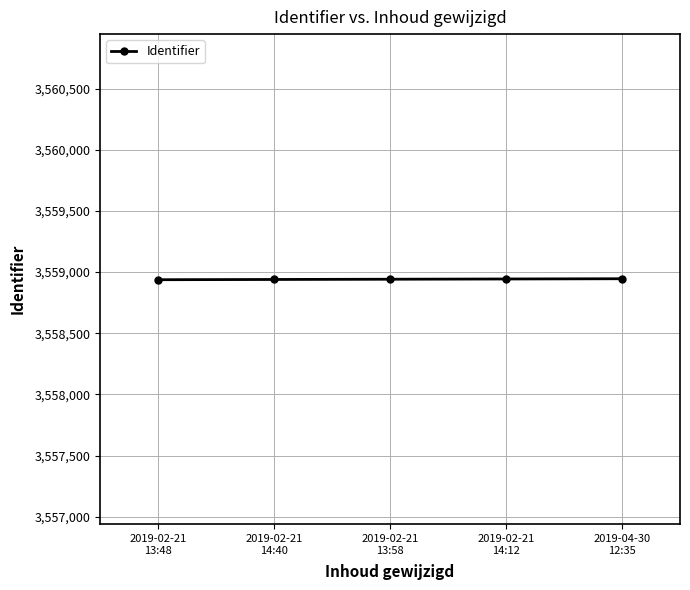

What position from the right is 2019-04-30
12:35?

1